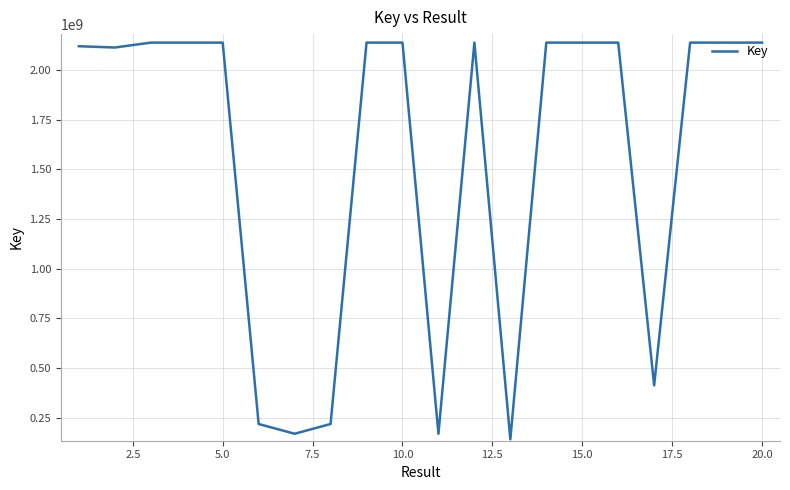

What is the maximum value shown in the chart?

2137754852